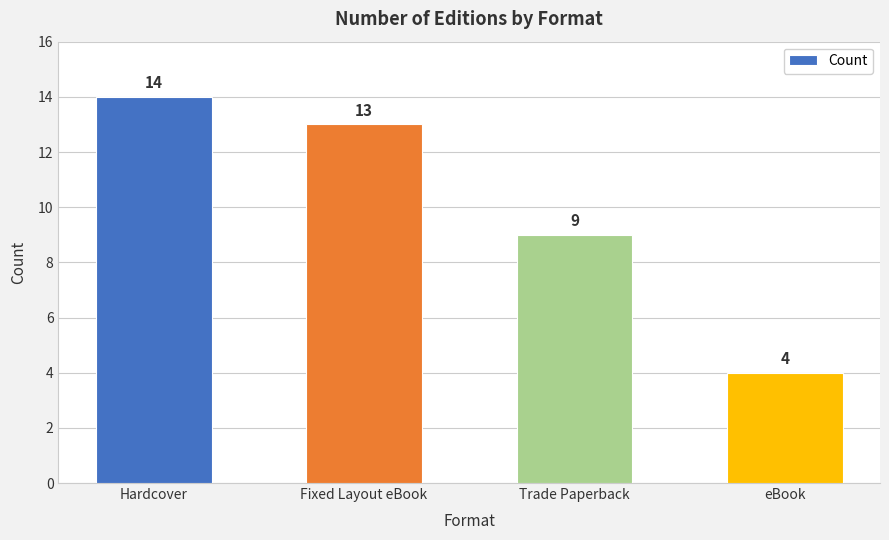

Reading right to left, transcribe all the data shown in this chart.

eBook=4	Trade Paperback=9	Fixed Layout eBook=13	Hardcover=14